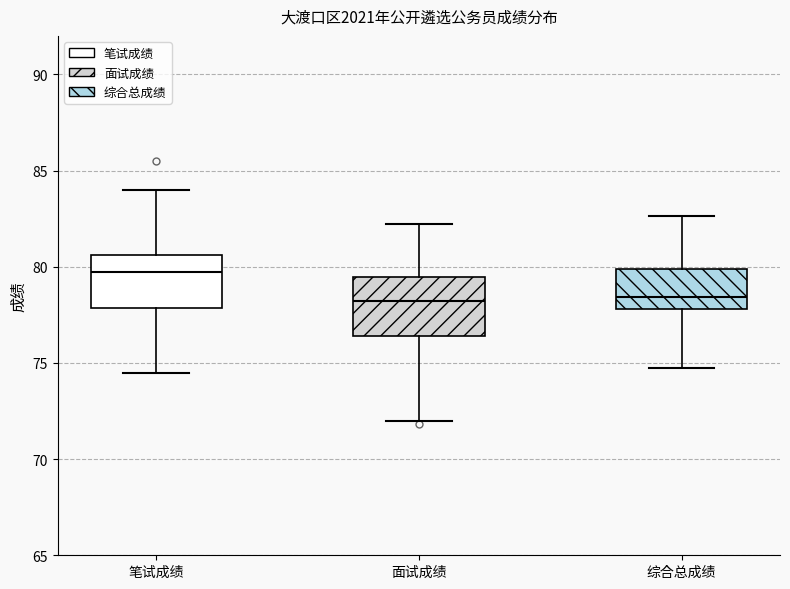

Where does the upper whisker of the box for 笔试成绩 end on the y-axis? The values are not printed on the chart, so give them approximately, as read against the axis.

84.0